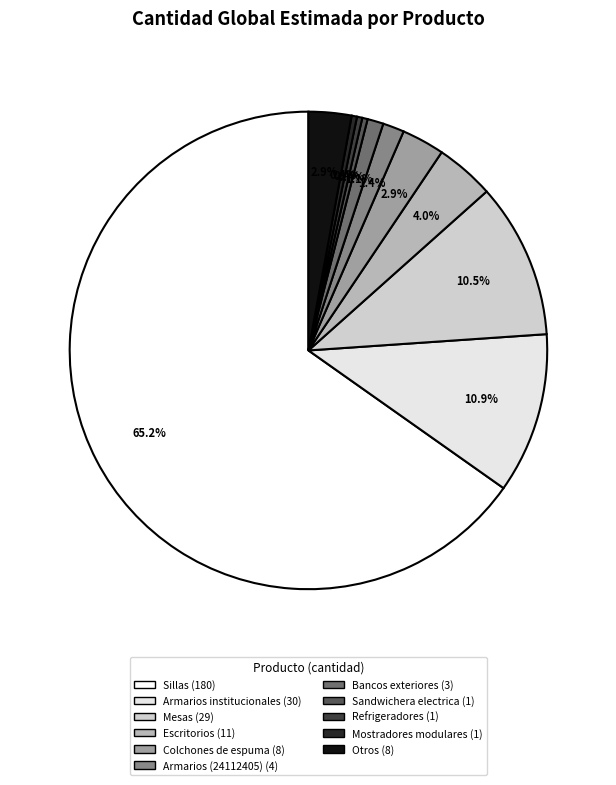

How many segments does this pie chart have?

11